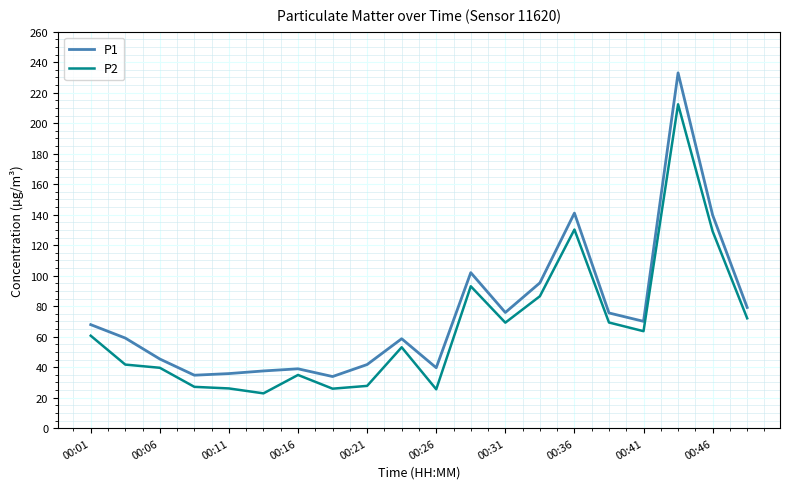

What is the maximum value shown in the chart?

233.0